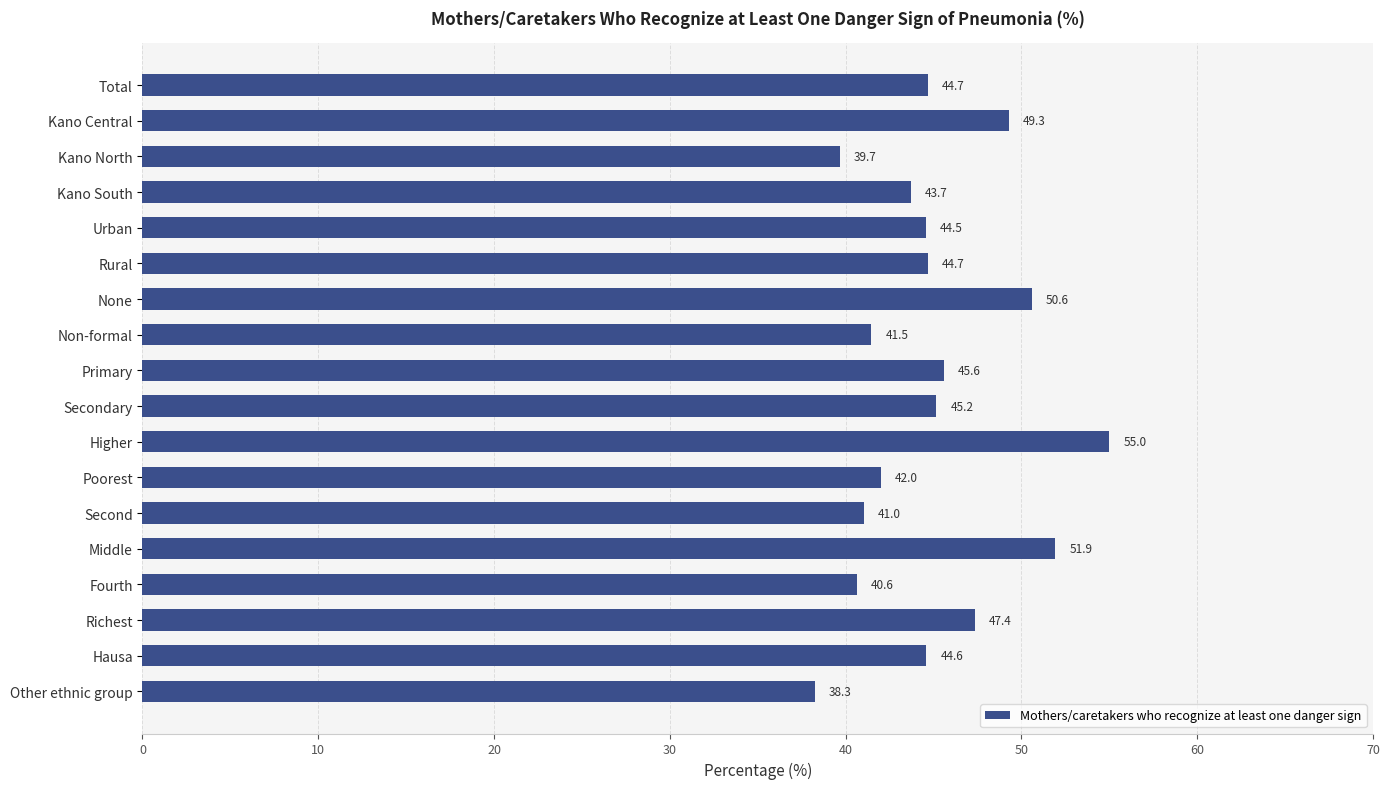

What is the change in value from Higher to Hausa?

-10.4